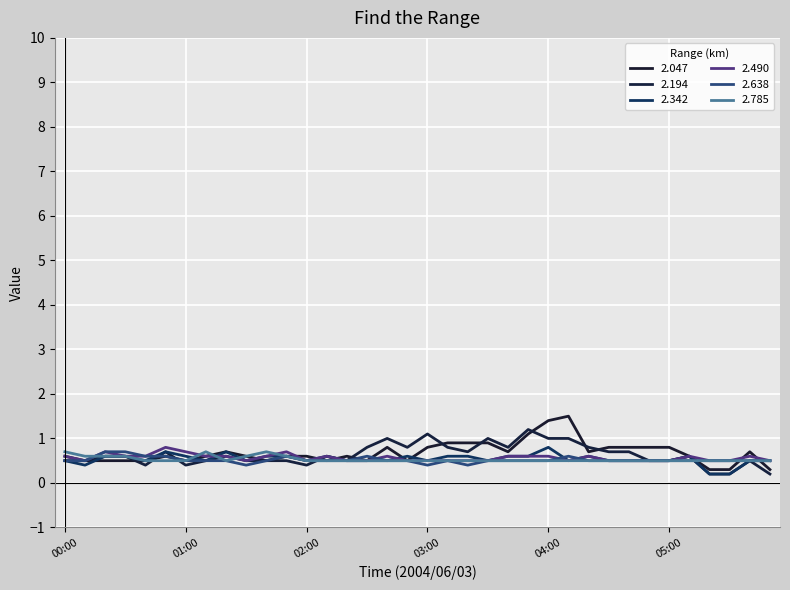

How many lines are shown in the chart?

6